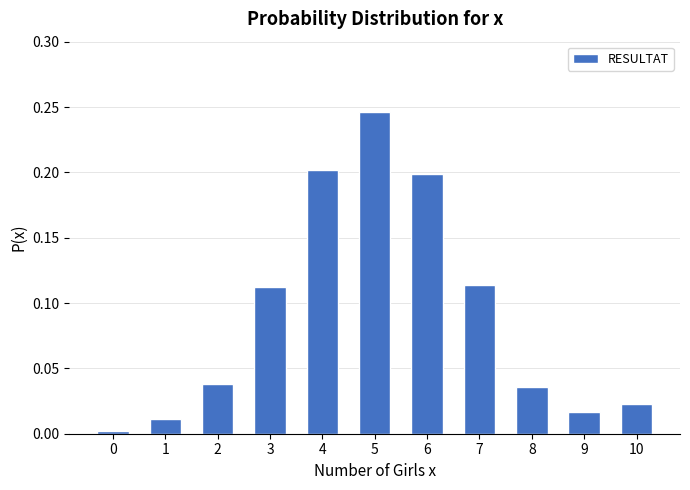

Is it true that the value at 10 is 0.0?

True